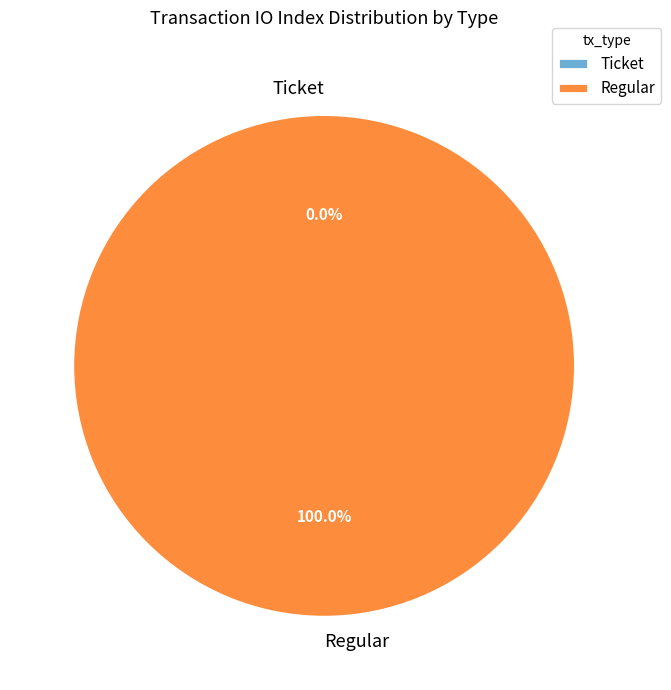

Rank the categories by value from lowest to highest.

Ticket, Regular